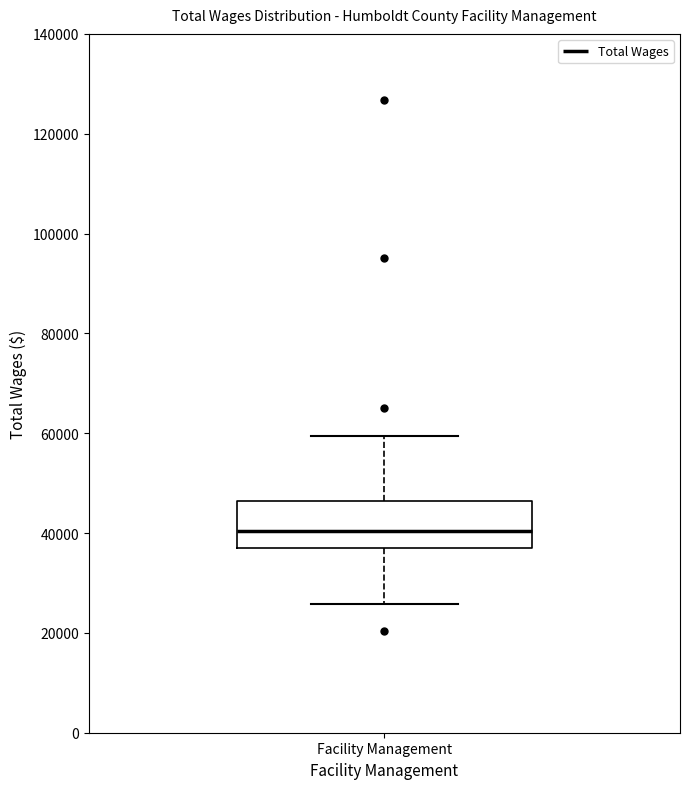

Where is the upper edge of the box for Facility Management on the y-axis? The values are not printed on the chart, so give them approximately, as read against the axis.

46000